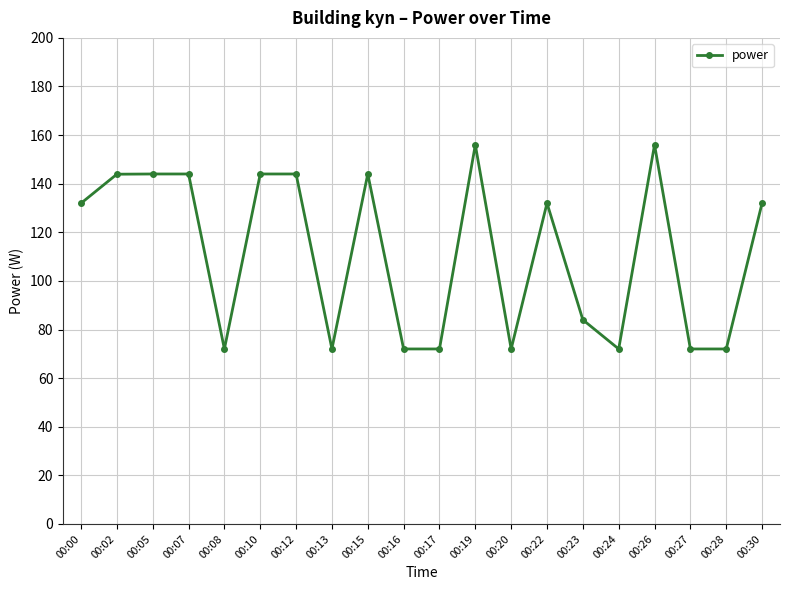

What is the smallest value displayed?

72.0